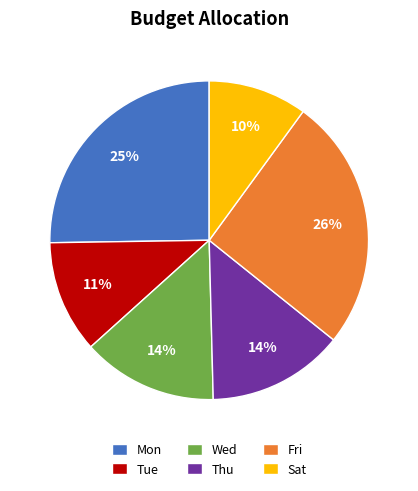

To the nearest percent, what is the average slice percentage?

17%